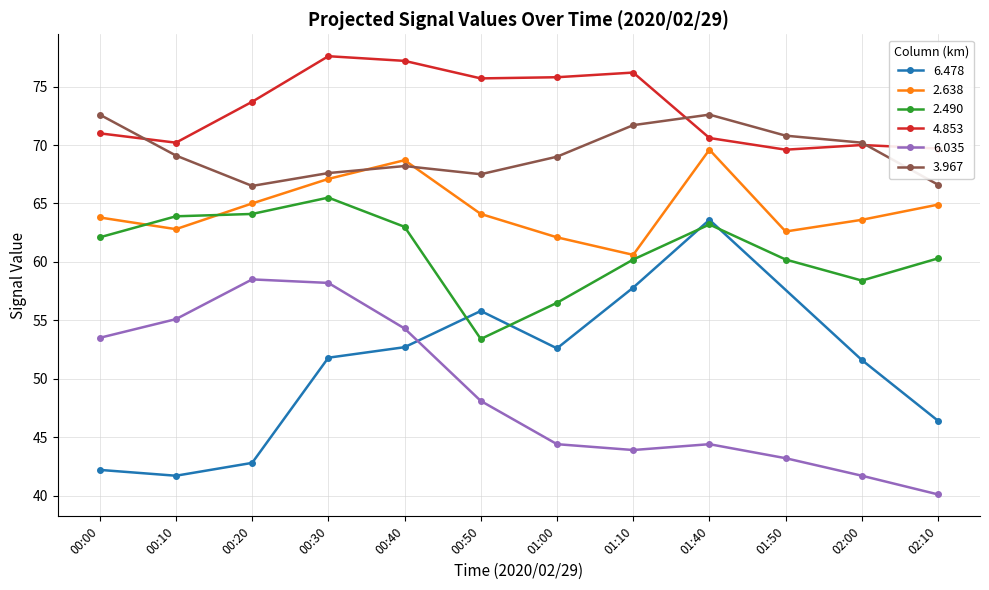

What position from the left is 00:10?

2